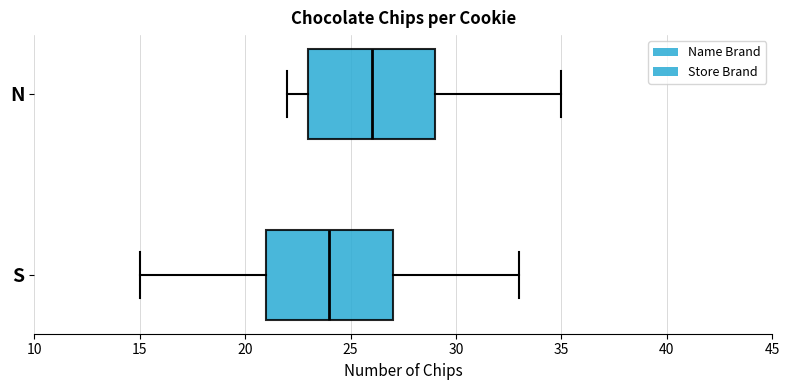

Where does the left whisker of the box for S end on the x-axis? The values are not printed on the chart, so give them approximately, as read against the axis.

15